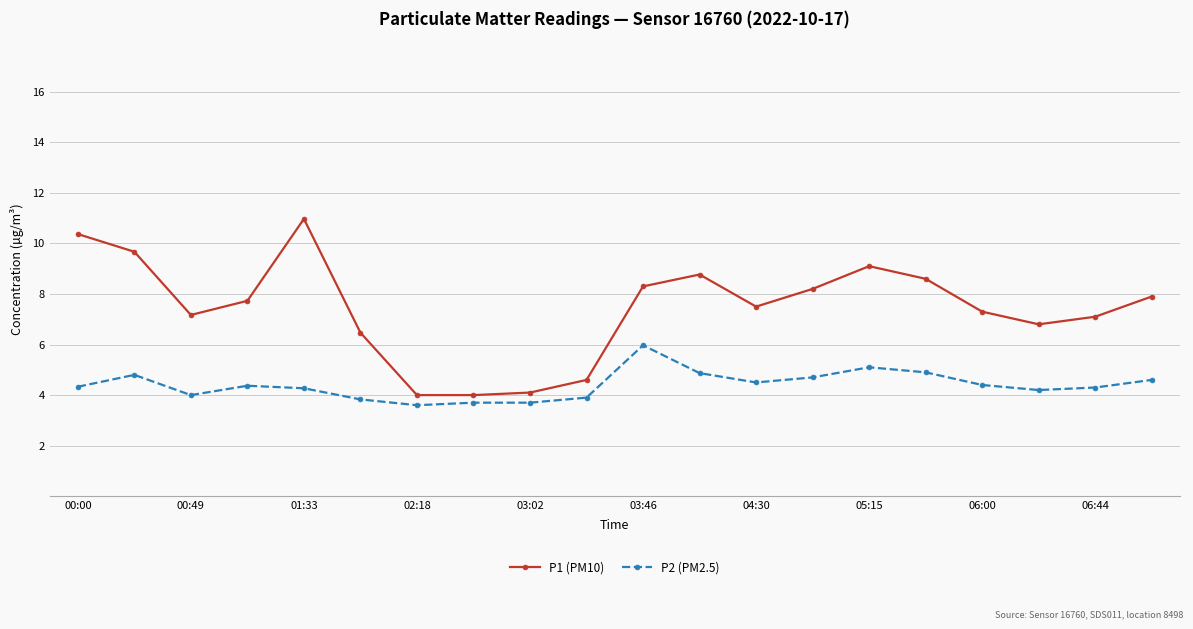

Rank the series by their average value, from highest to lowest.

P1 (PM10), P2 (PM2.5)